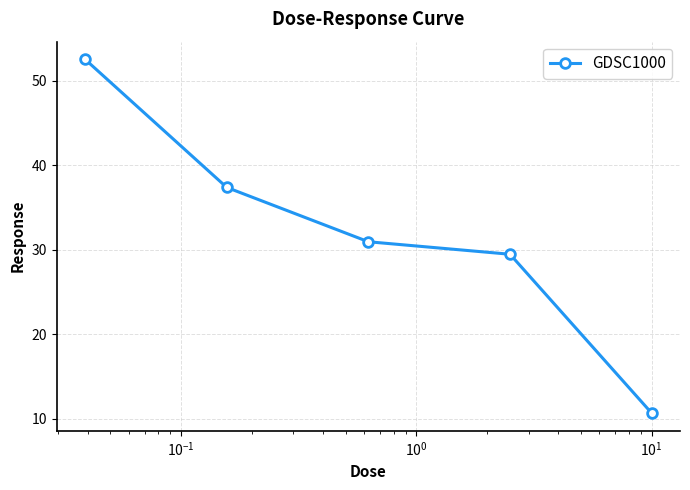

What is the difference between the second highest and second lowest values?

7.9